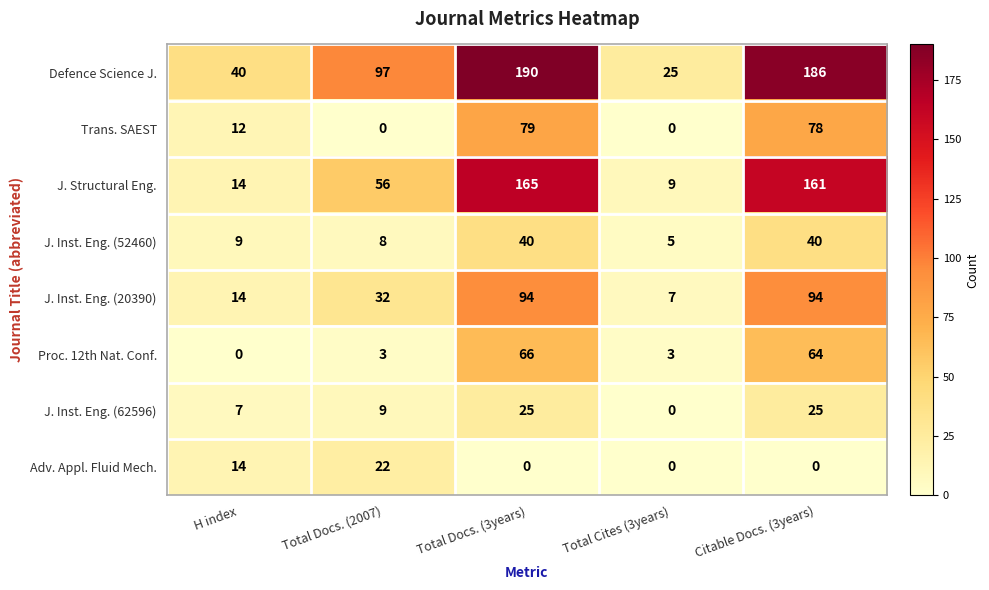

At how many categories does at least one series exceed 184?

2